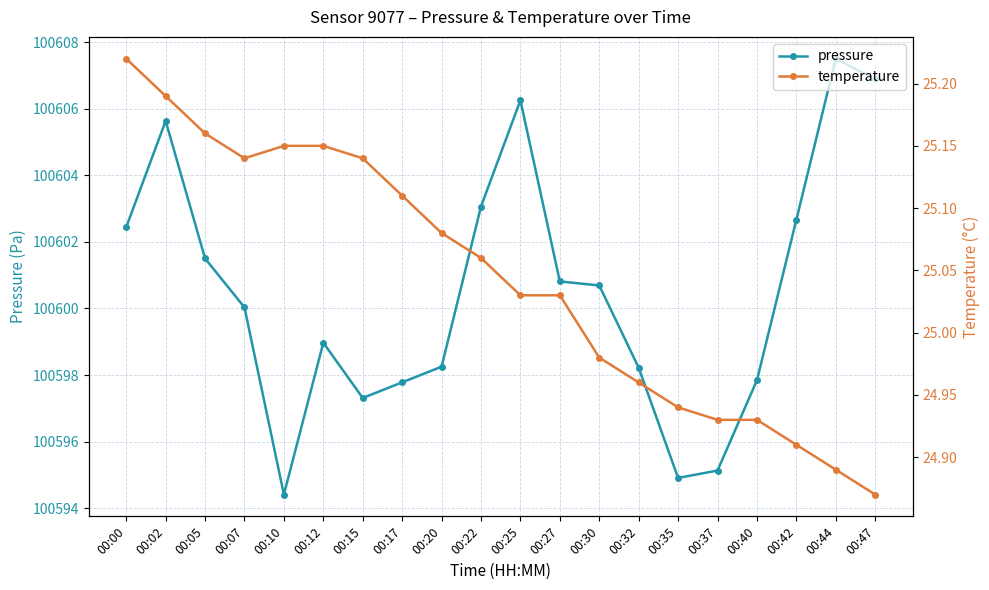

Reading right to left, extract all data points from this chart.

pressure: 100606.9	100607.5	100602.7	100597.8	100595.1	100594.9	100598.2	100600.7	100600.8	100606.2	100603.1	100598.2	100597.8	100597.3	100599.0	100594.4	100600.0	100601.5	100605.6	100602.4
temperature: 24.9	24.9	24.9	24.9	24.9	24.9	25.0	25.0	25.0	25.0	25.1	25.1	25.1	25.1	25.1	25.1	25.1	25.2	25.2	25.2